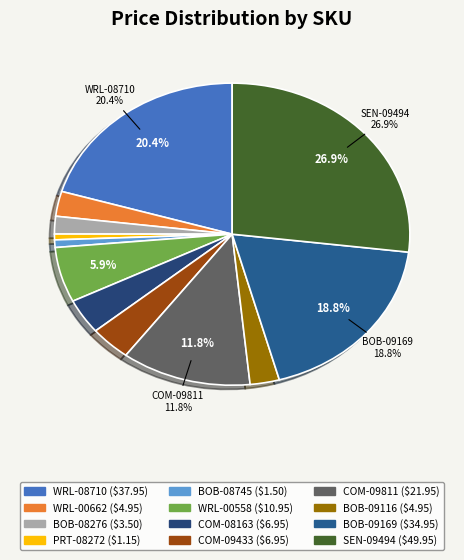

Is there a majority slice in this chart?

No